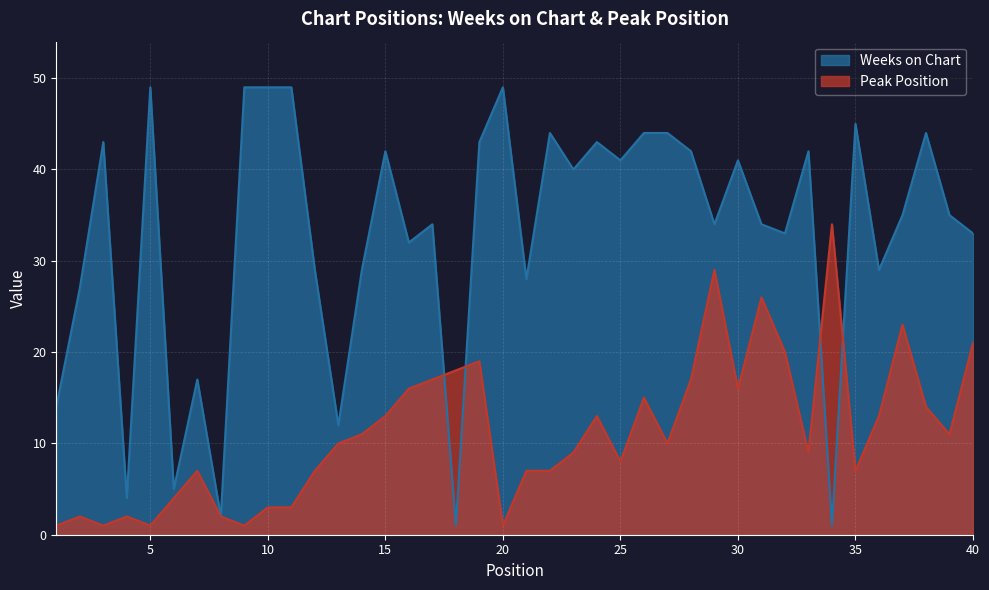

How many lines are shown in the chart?

2